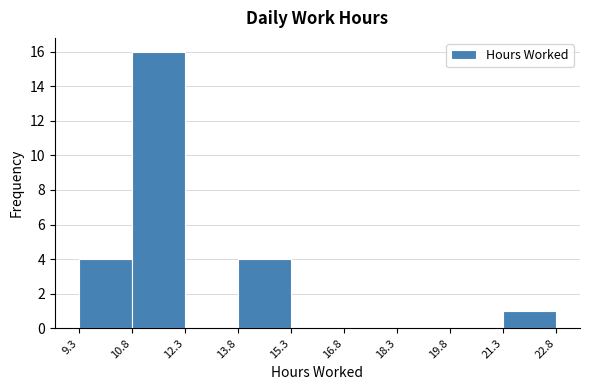

Reading left to right, transcribe this chart: for each bar, give the range it covers on the x-axis and its height. The values are not printed on the chart, so give them approximately, as read against the axis.

9.3 to 10.8: 4
10.8 to 12.3: 16
12.3 to 13.8: 0
13.8 to 15.3: 4
15.3 to 16.8: 0
16.8 to 18.3: 0
18.3 to 19.8: 0
19.8 to 21.3: 0
21.3 to 22.8: 1